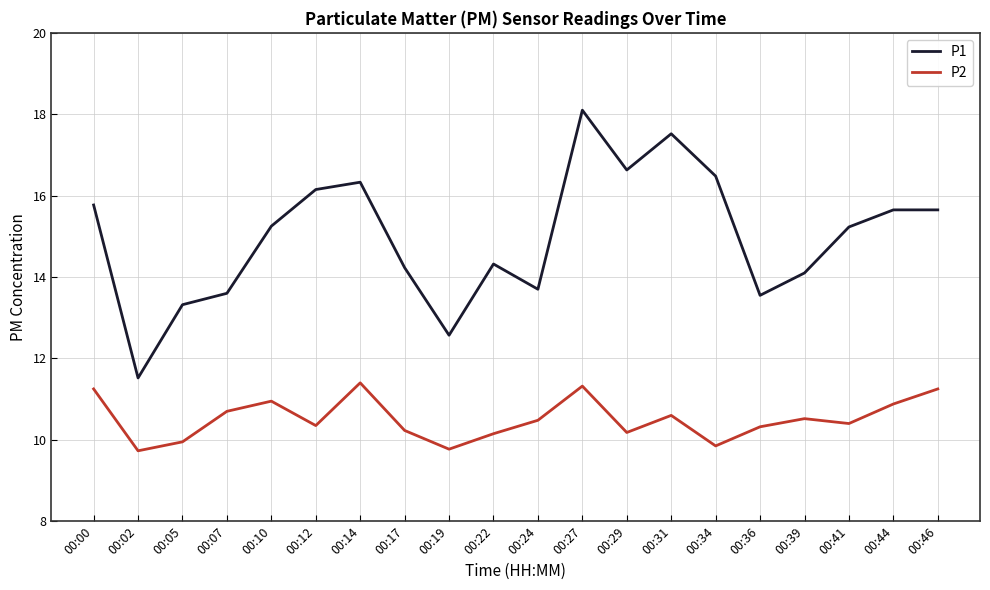

Is this an area chart (filled region under the line)?

No